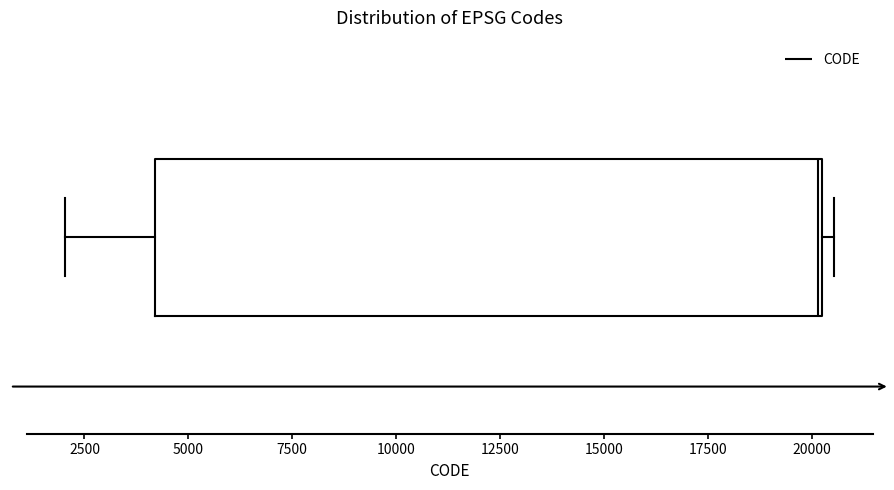

Transcribe this box plot: give where the median line is, the range the box spans, and where the two whiskers end, as read against the x-axis. The values are not printed on the chart, so give them approximately, as read against the axis.

median 20000, box 4000 to 20500, whiskers 2000 to 20500 (just right of the box's right edge)